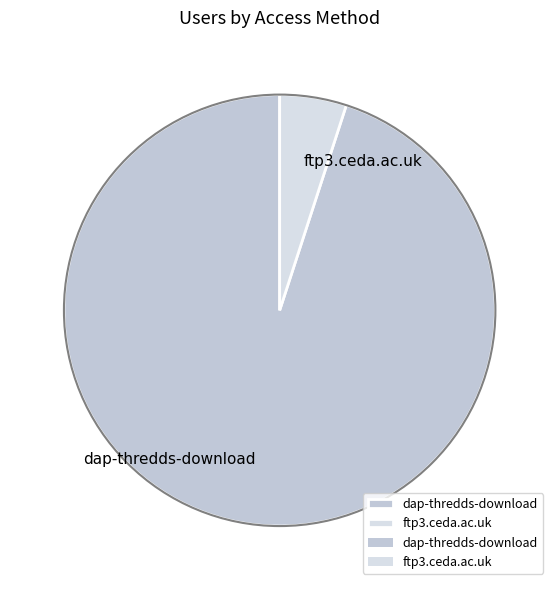

Between ftp3.ceda.ac.uk and dap-thredds-download, which is larger?

dap-thredds-download